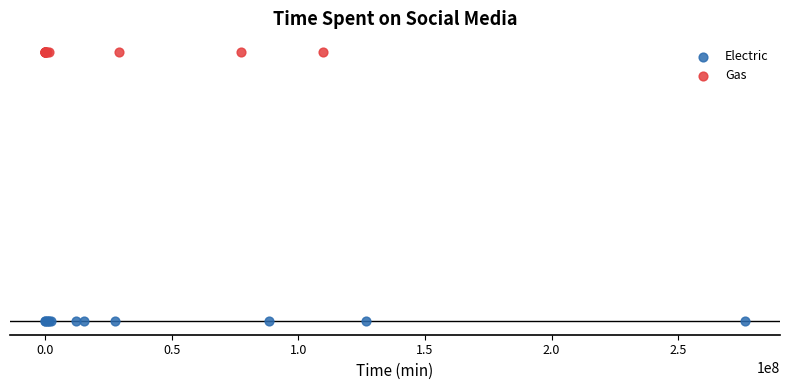

Which series contains the lowest Y value?

Electric